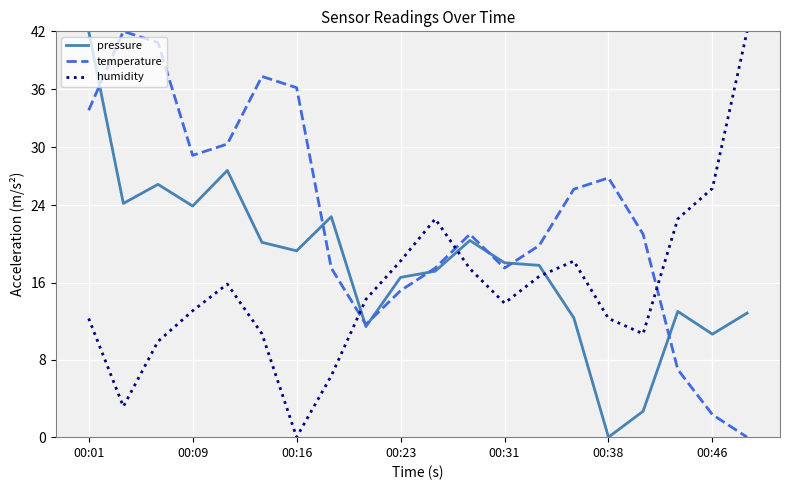

Which series has the largest total across all categories?

temperature